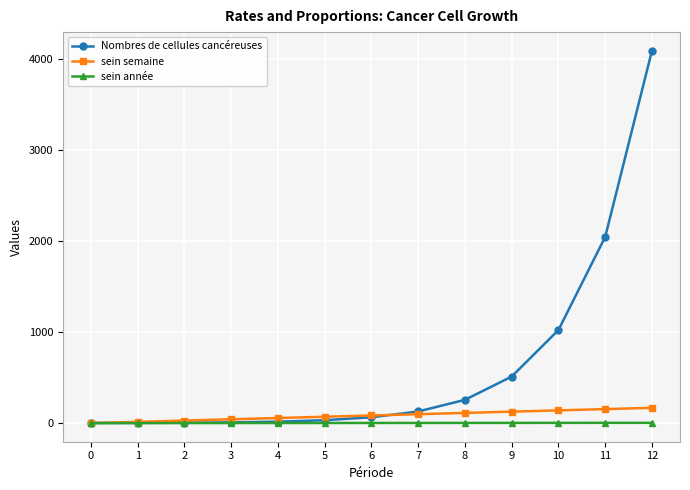

Which series has the largest total across all categories?

Nombres de cellules cancéreuses